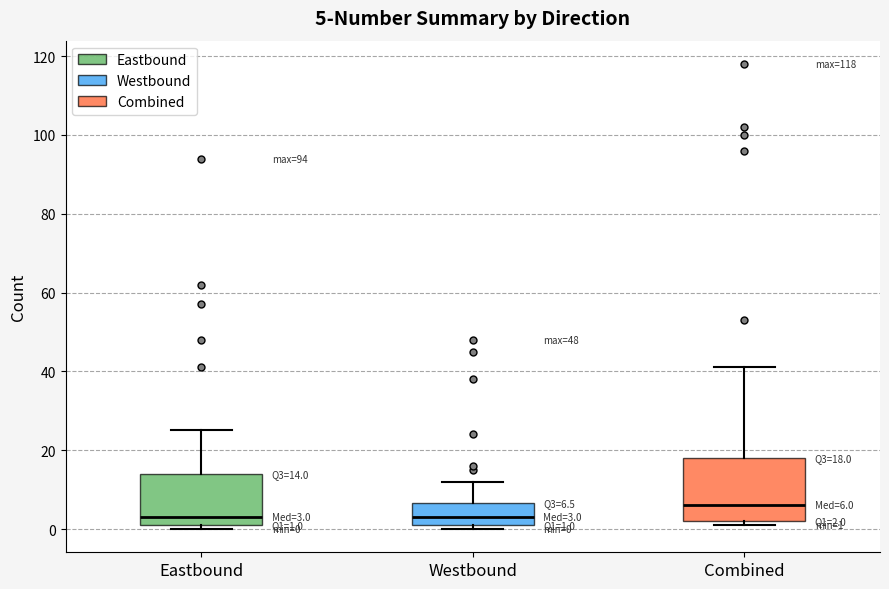

Which box is the tallest, from its lower edge to its upper edge?

Combined